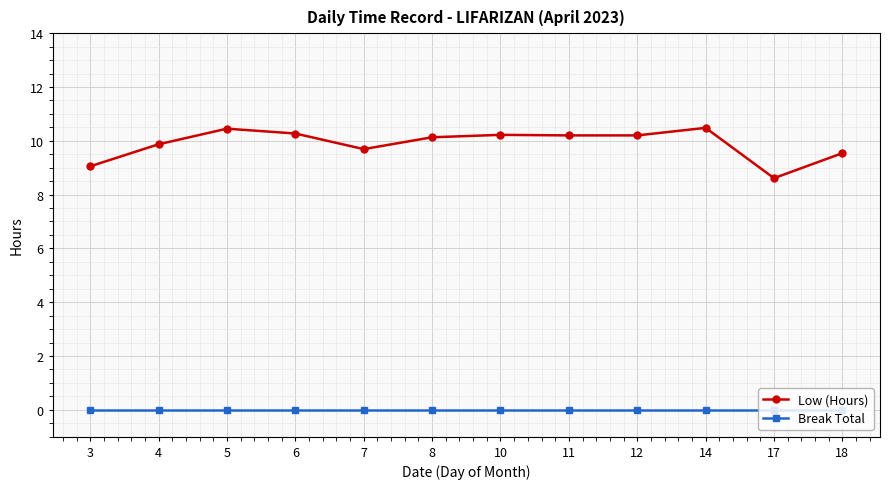

Is it true that Low (Hours) equals 3.6 at 17?

False